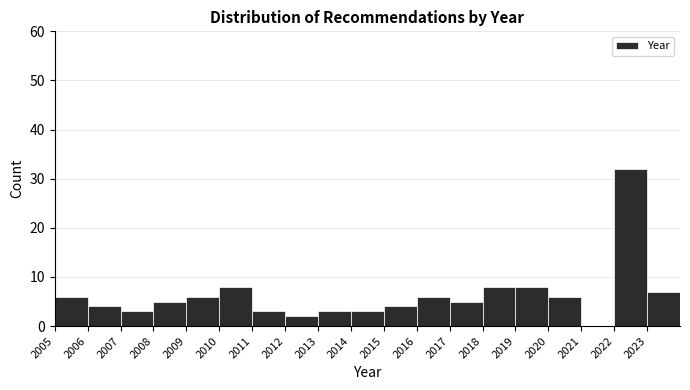

What is the height of the bar covering 2009 to 2010 on the x-axis? The values are not printed on the chart, so give them approximately, as read against the axis.

6